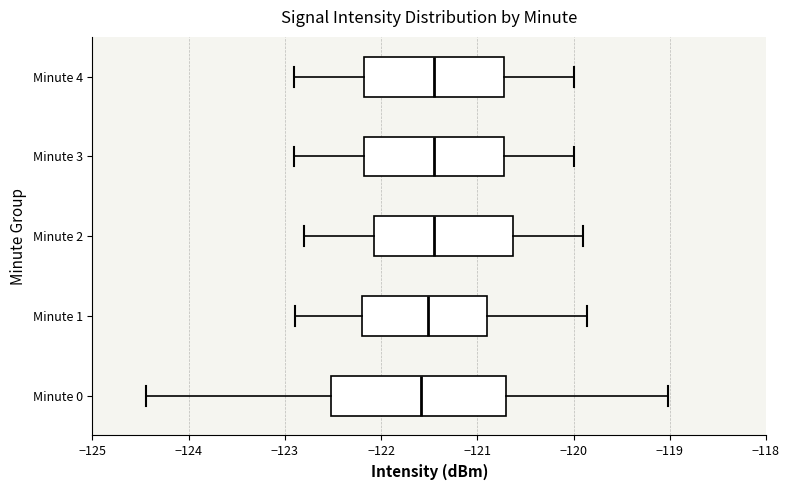

Reading bottom to top, transcribe this box plot: for each box, give where its median line is, the range the box spans, and where its two whiskers end, as read against the x-axis. The values are not printed on the chart, so give them approximately, as read against the axis.

Minute 0: median -121.6, box -122.5 to -120.7, whiskers -124.4 to -119.0
Minute 1: median -121.5, box -122.2 to -120.9, whiskers -122.9 to -119.9
Minute 2: median -121.4, box -122.1 to -120.6, whiskers -122.8 to -119.9
Minute 3: median -121.4, box -122.2 to -120.7, whiskers -122.9 to -120.0
Minute 4: median -121.4, box -122.2 to -120.7, whiskers -122.9 to -120.0